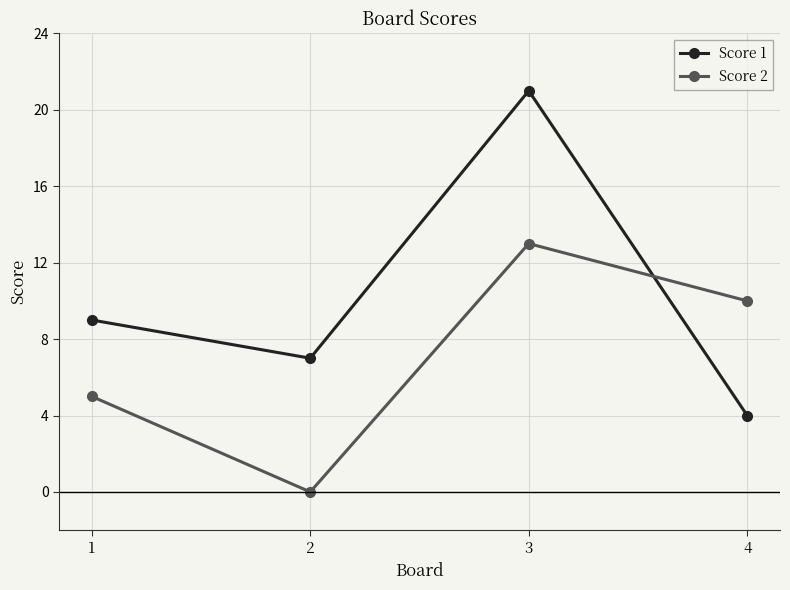

True or false: Score 2 has a value of 7 at 1.

False